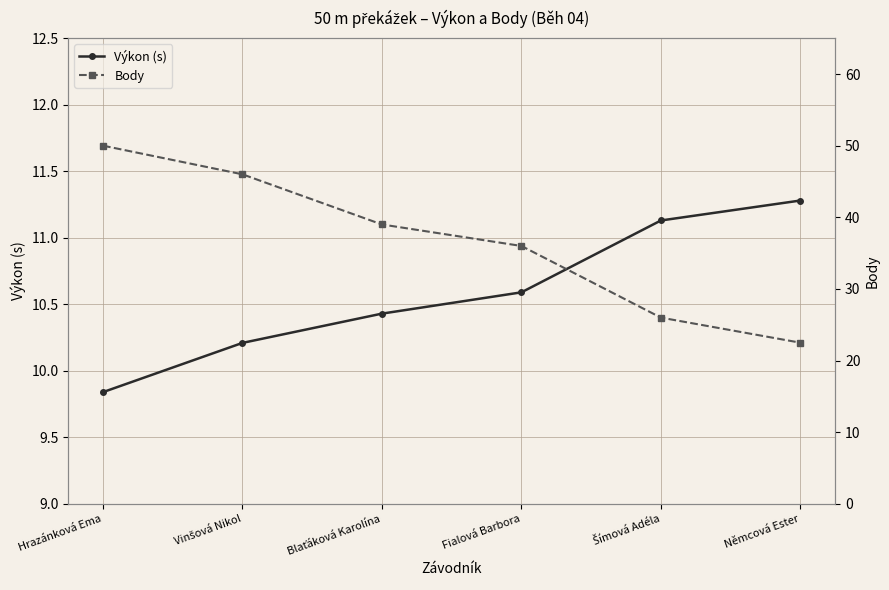

Is it true that Body equals 85.7 at Hrazánková Ema?

False